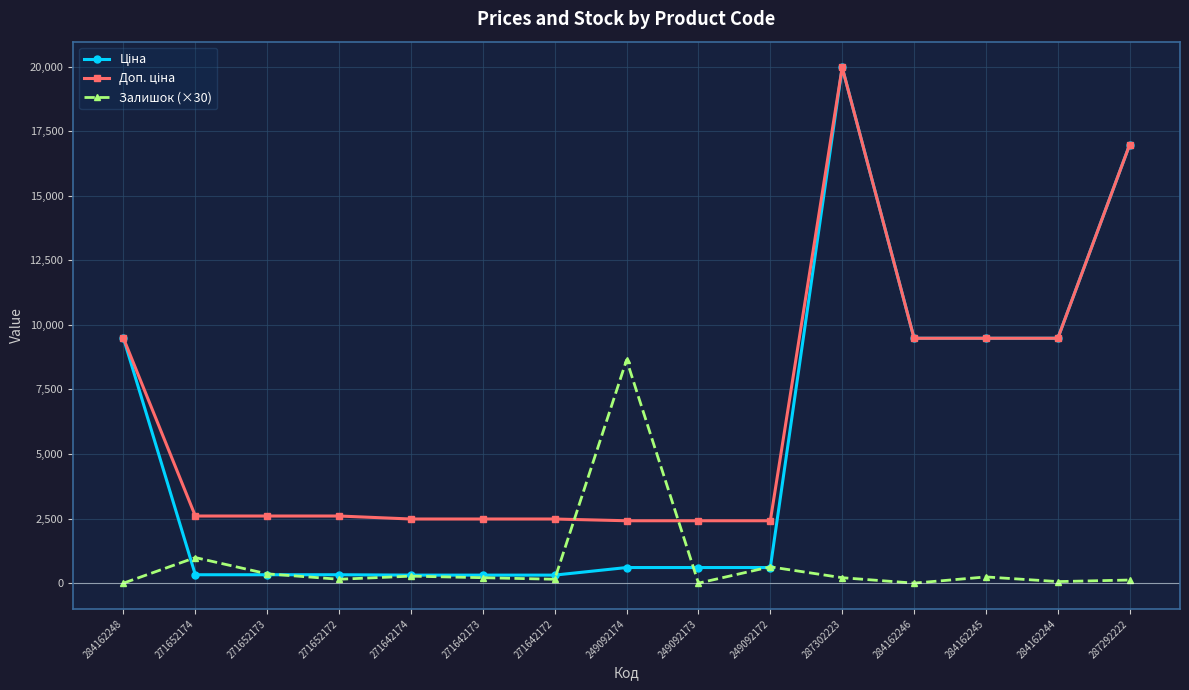

True or false: Залишок (×30) has more than 2 interior local peaks.

True